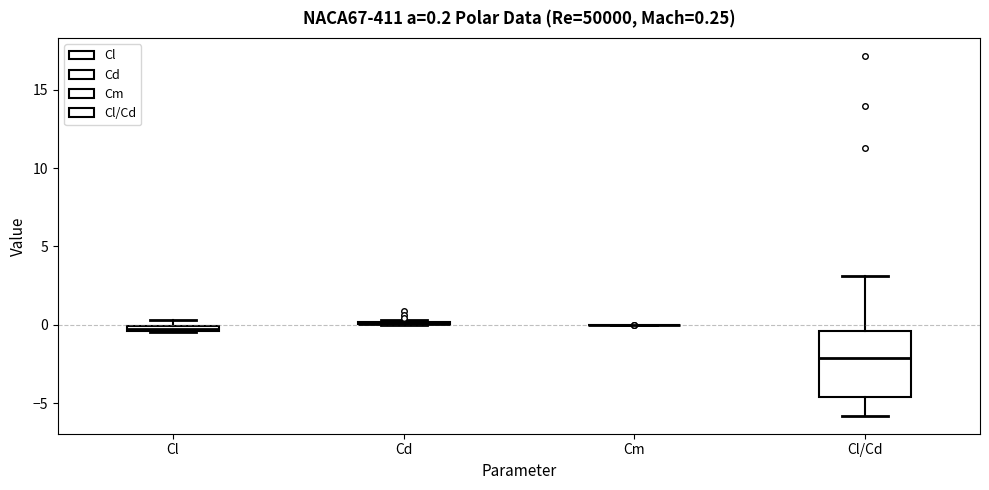

Comparing the boxes themselves (not the whiskers), which one is the tallest?

Cl/Cd